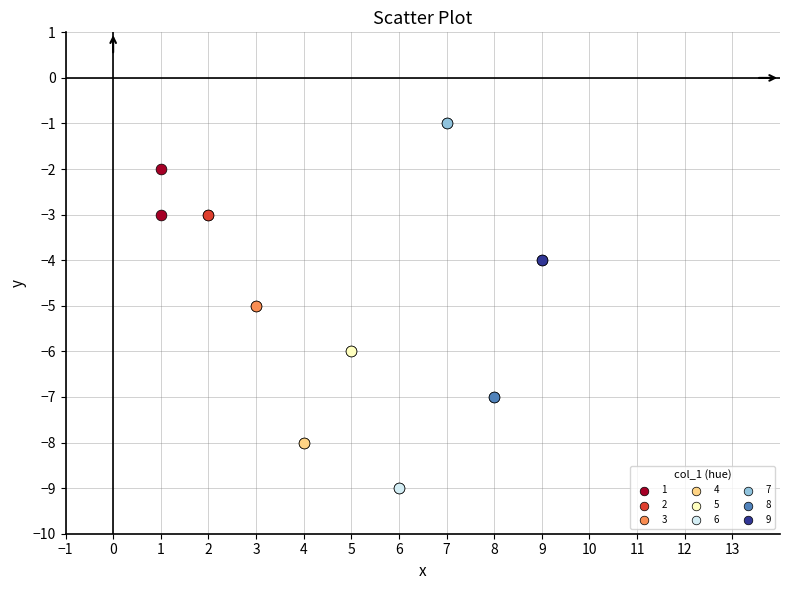

What are all the series names shown in the legend?

1, 2, 3, 4, 5, 6, 7, 8, 9